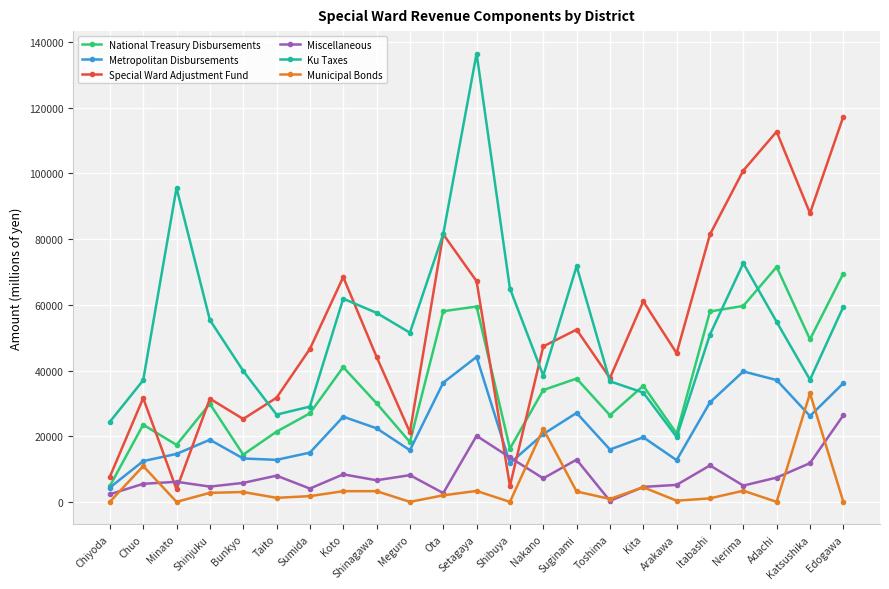

True or false: Special Ward Adjustment Fund and Miscellaneous cross at least once.

True